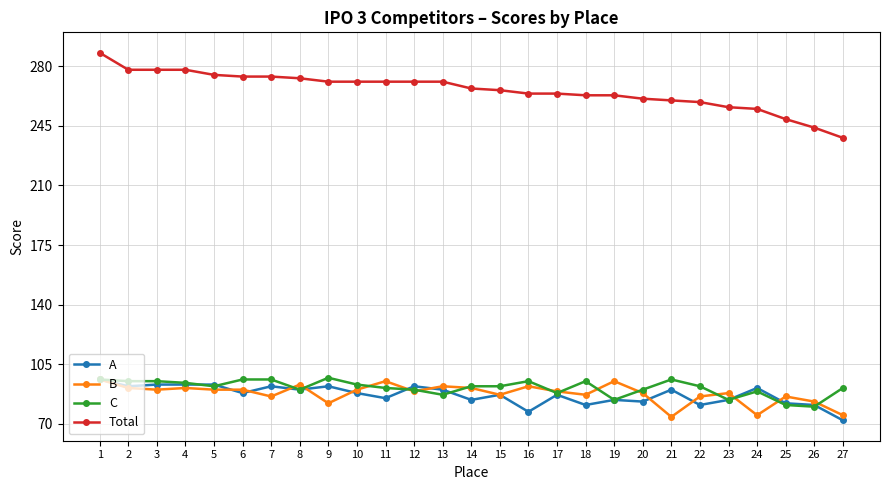

What is the total value across all series at 27?

476